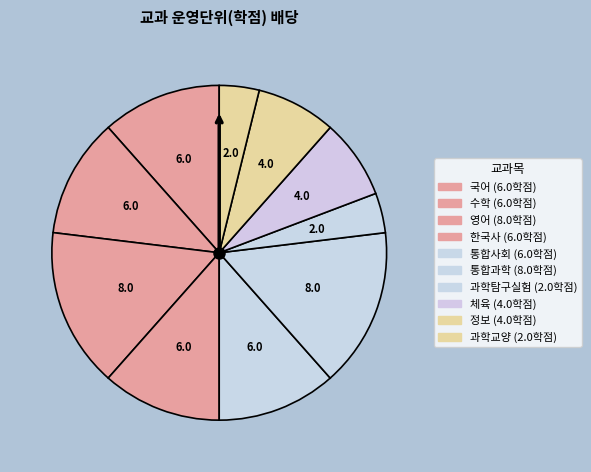

Which has a higher value, 체육 or 한국사?

한국사